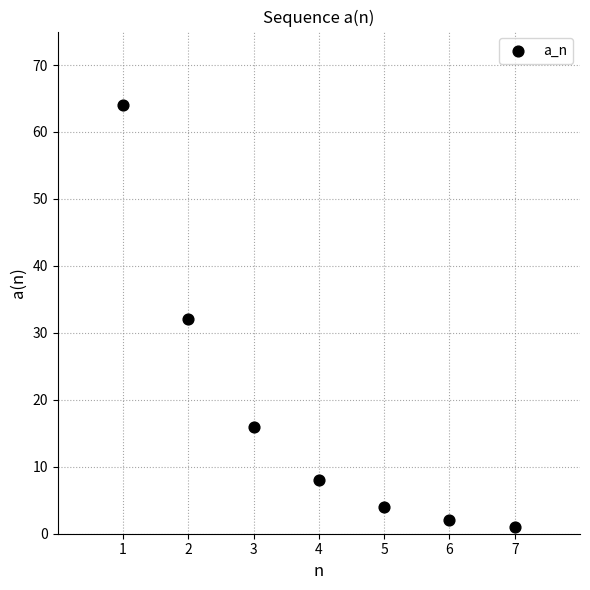

What is the range of X values (max minus min)?

6